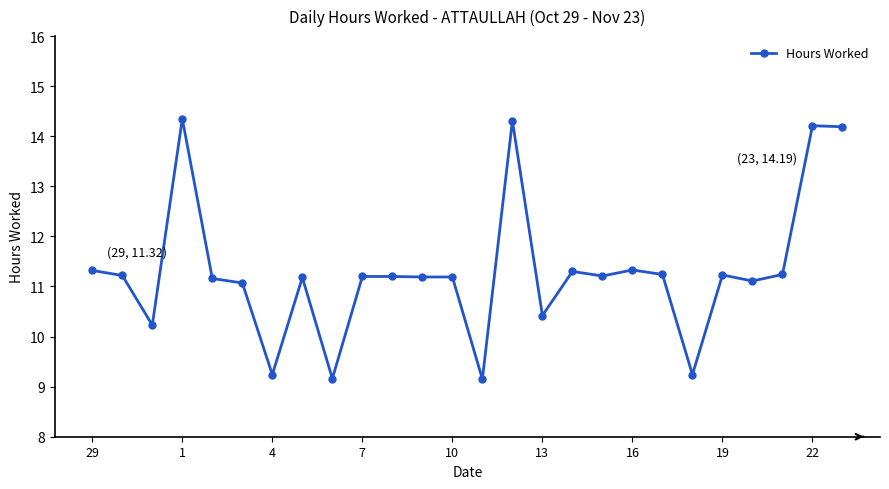

True or false: the data has more than 0 interior local peaks.

True